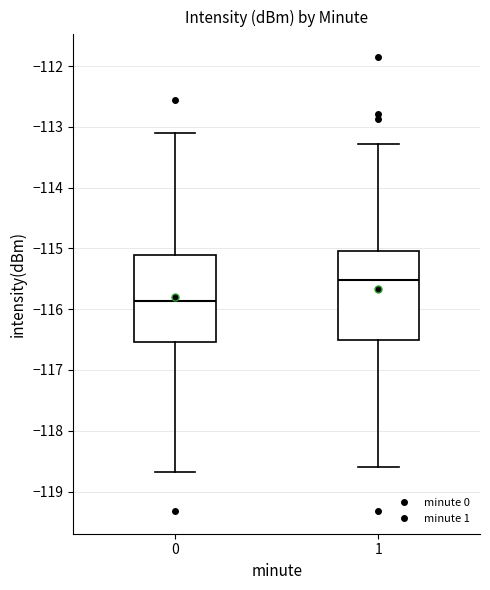

Which box has the lowest median line?

0